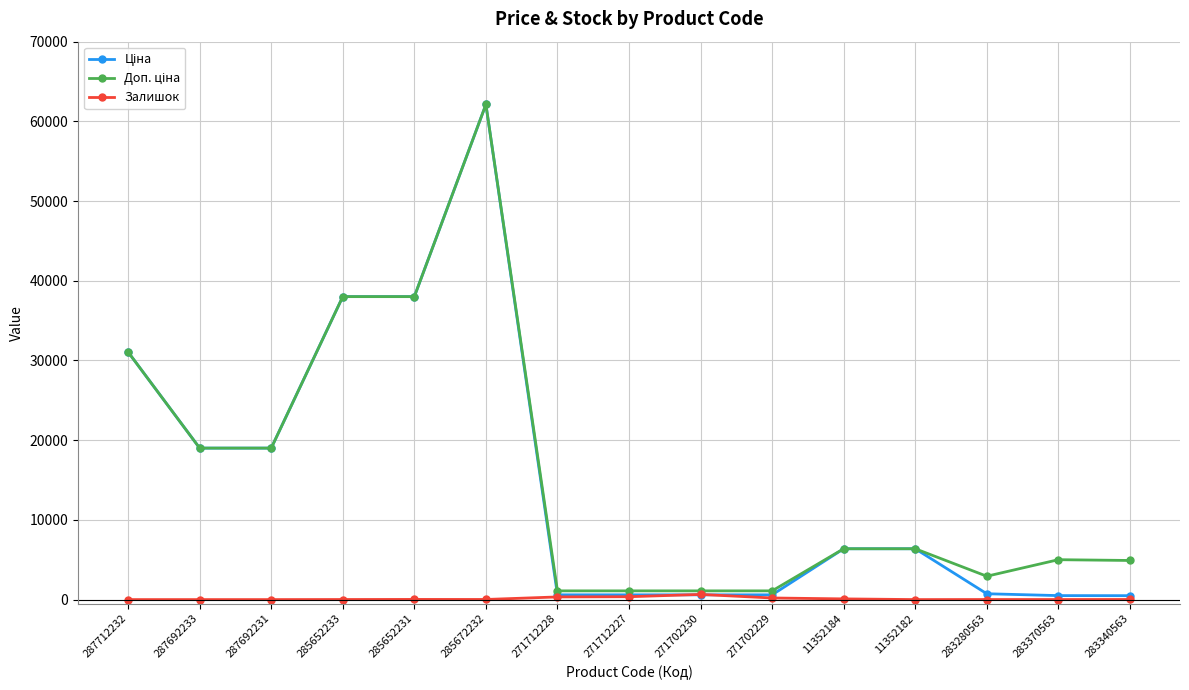

At which category is the sum across all series the highest?

285672232